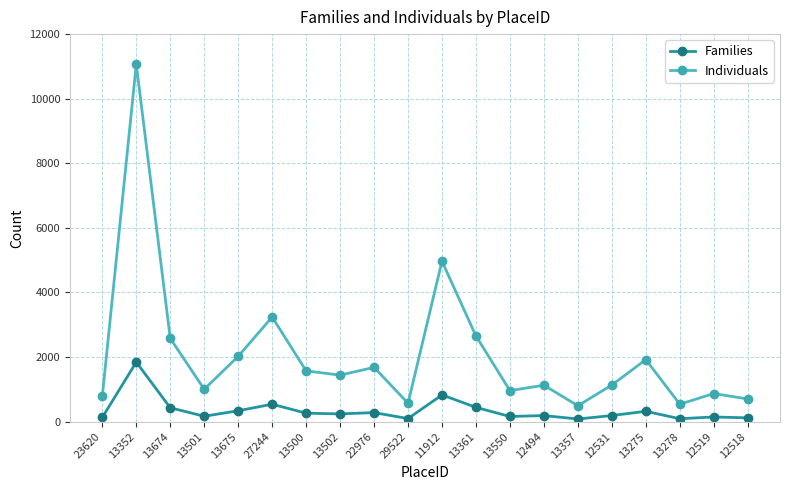

True or false: Individuals and Families cross at least once.

False